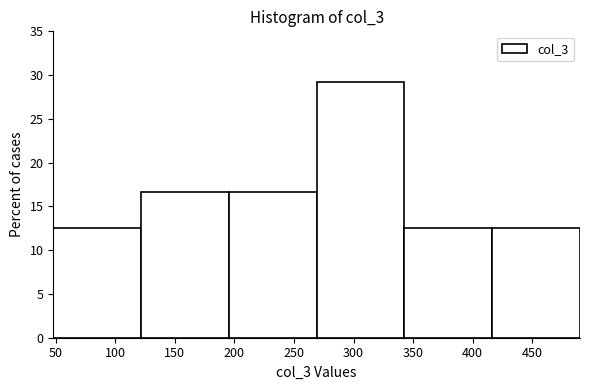

How tall is the bar that spans 345 to 415 on the x-axis? Neither the bar edges nor the heights are printed on the chart, so give them approximately, as read against the axes.

12.5